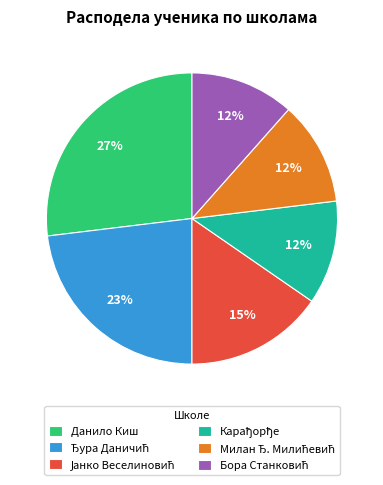

To the nearest percent, what is the difference between the largest and smallest slice percentages?

15%